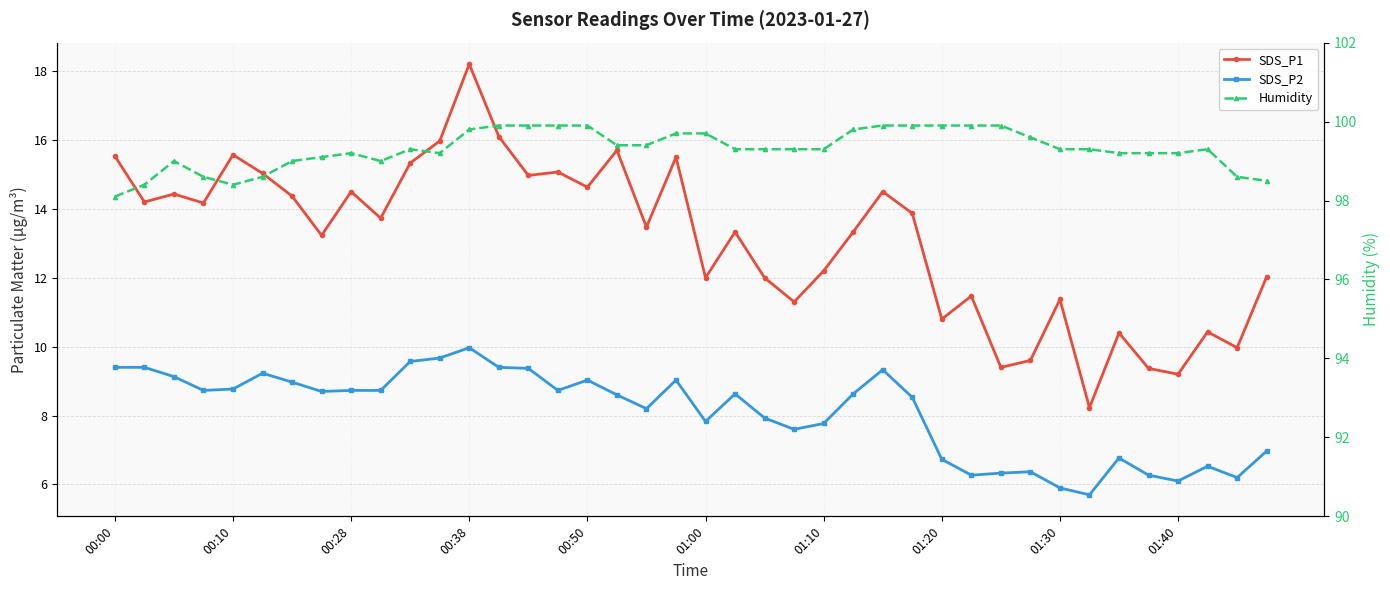

The SDS_P1 series shows 15.7 at 38. True or false?

False